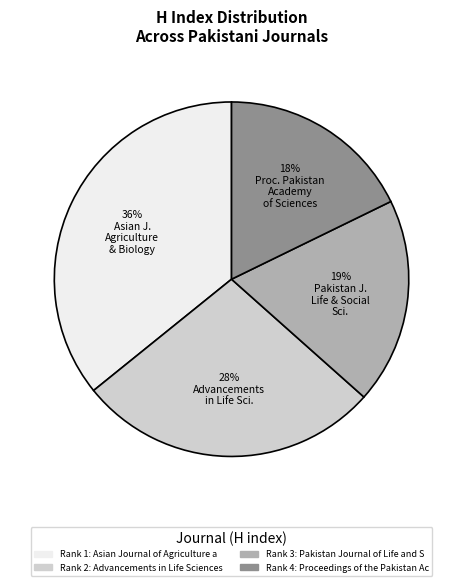

To the nearest percent, what is the average slice percentage?

25%